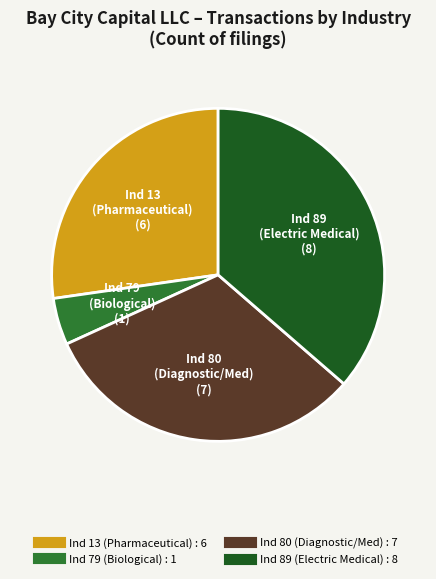

Is there any slice that represents more than half of the pie?

No